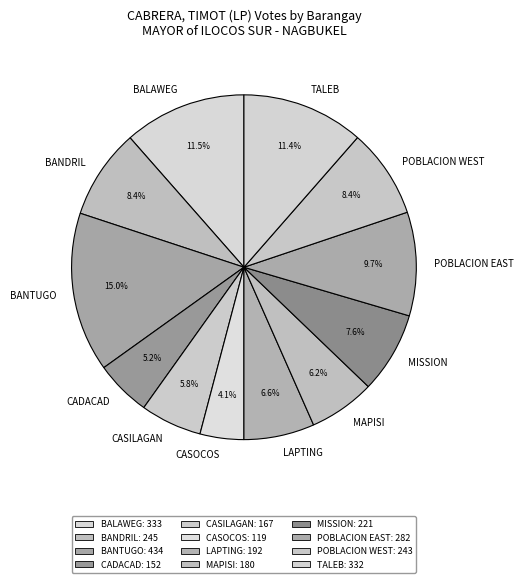

Which has a higher value, BANDRIL or MISSION?

BANDRIL